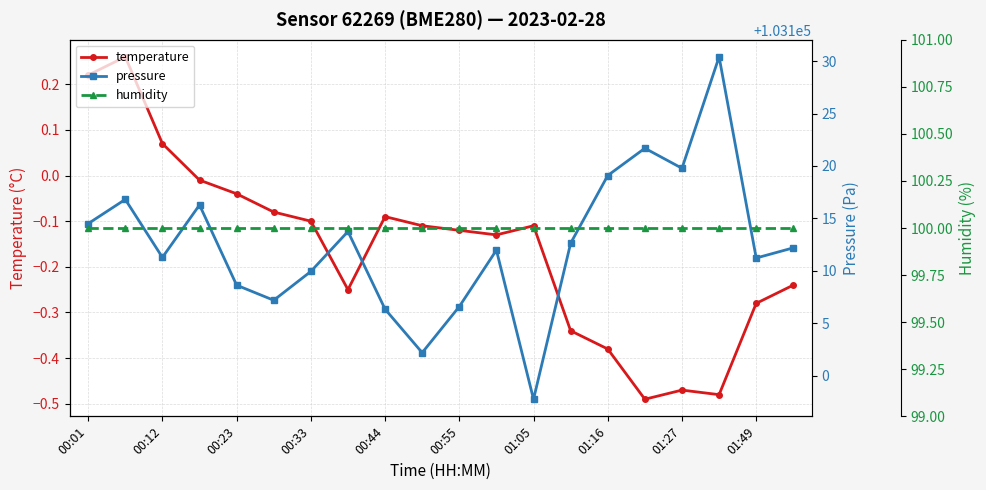

List the series in order of their peak value, lowest first.

temperature, humidity, pressure